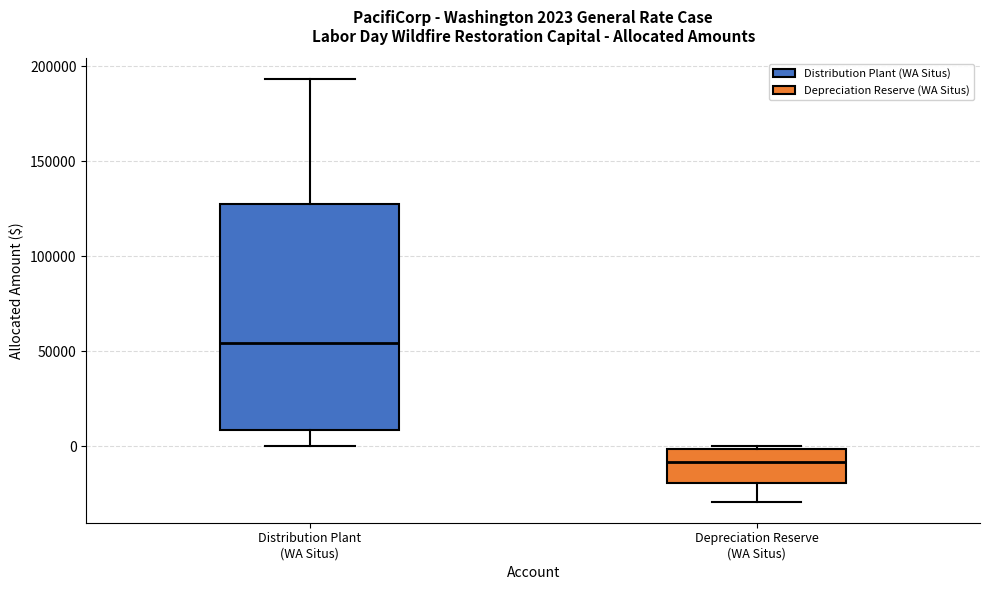

Which box is the tallest, from its lower edge to its upper edge?

Distribution Plant (WA Situs)